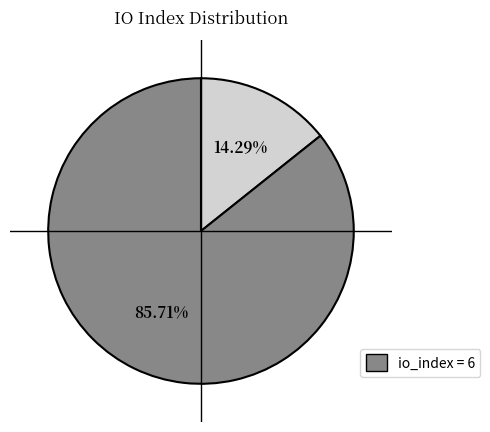

Is there any slice that represents more than half of the pie?

Yes